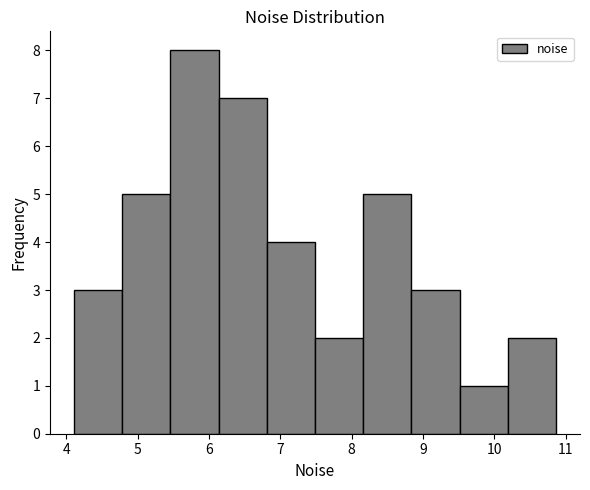

How tall is the bar that spans 5.5 to 6.1 on the x-axis? Neither the bar edges nor the heights are printed on the chart, so give them approximately, as read against the axes.

8